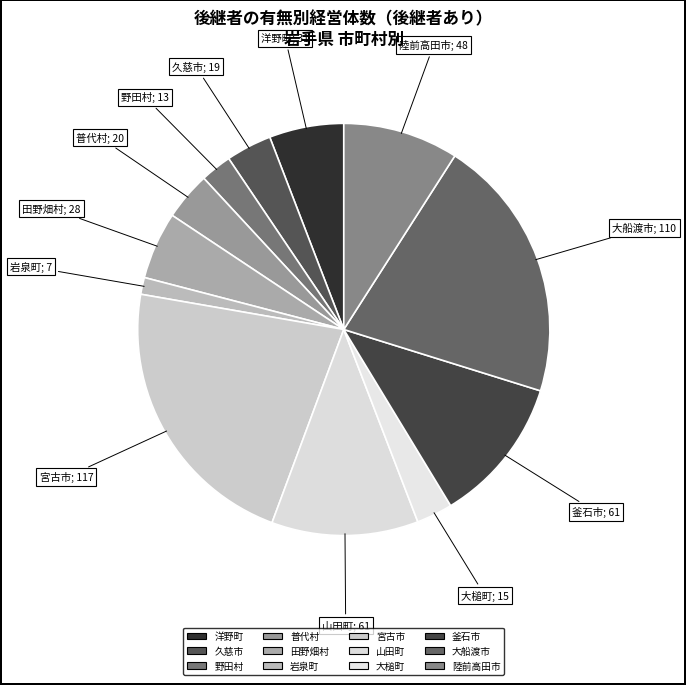

Which category has the biggest portion of the pie?

宮古市